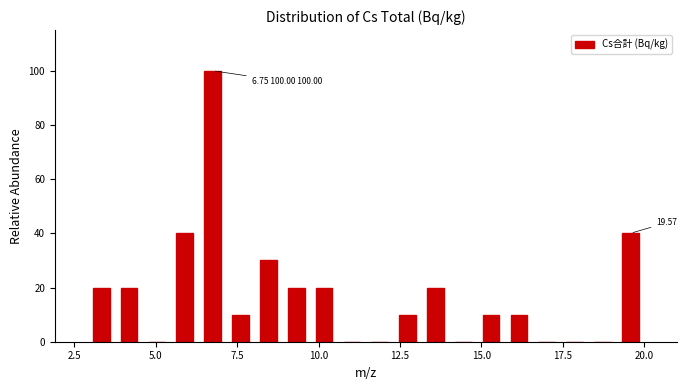

Read against the x-axis, roughly where is the centre of the tallest bar?

6.5